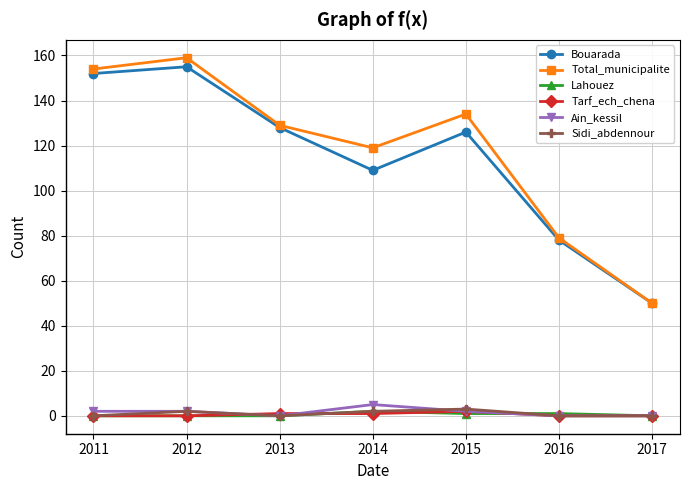

What is the sum of all Bouarada values?

798